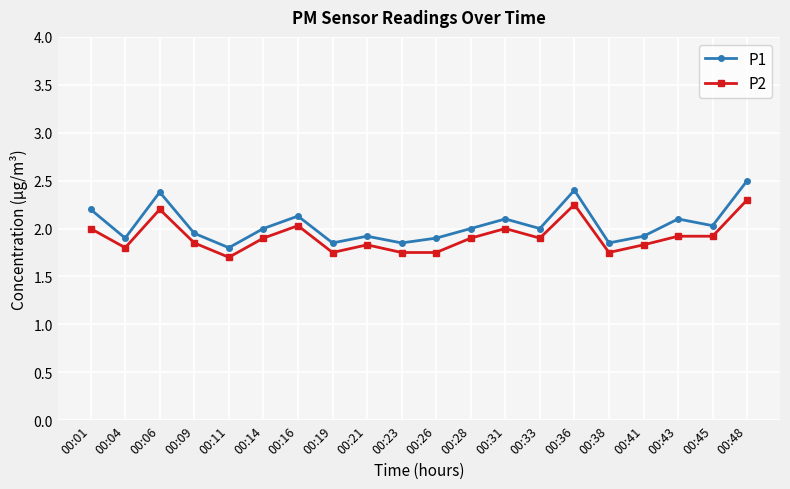

What is the difference between the maximum and minimum values in the P1 series?

0.7